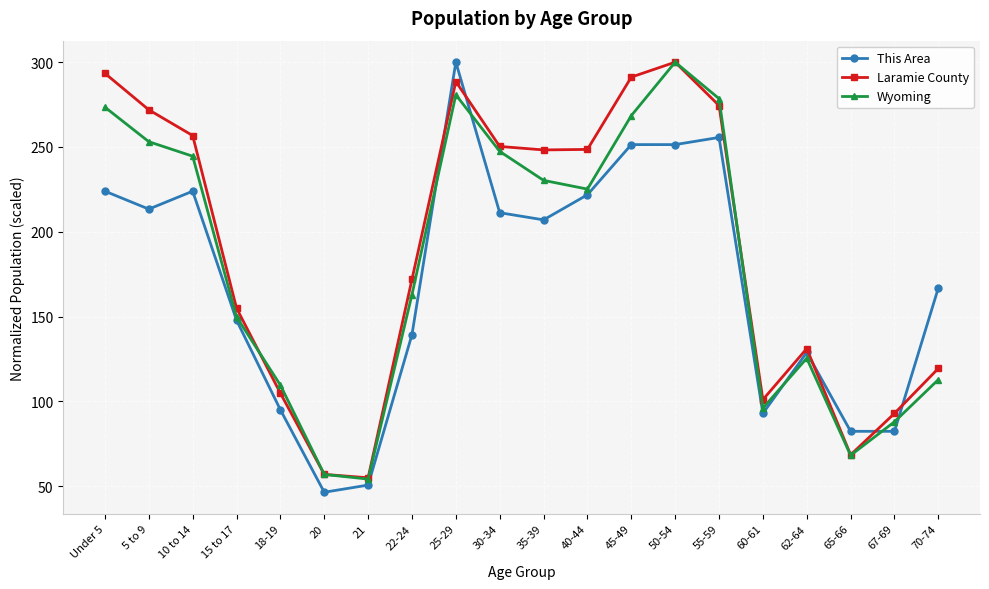

True or false: Laramie County and Wyoming intersect in this chart.

True